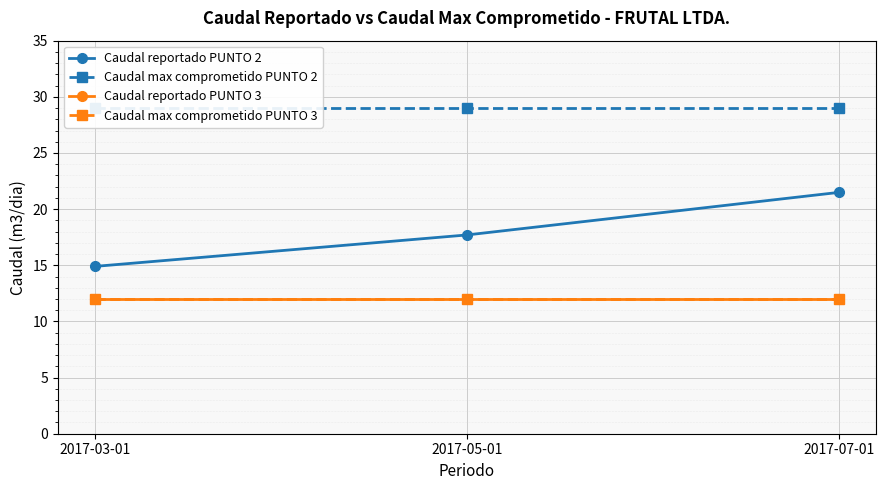

At which label does Caudal reportado PUNTO 2 reach its minimum?

2017-03-01